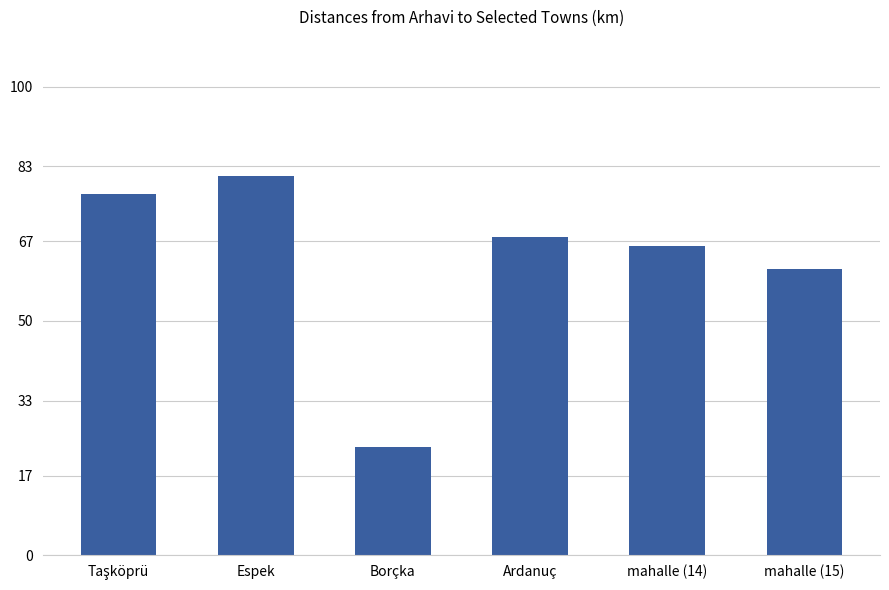

What is the change in value from Ardanuç to mahalle (15)?

-7